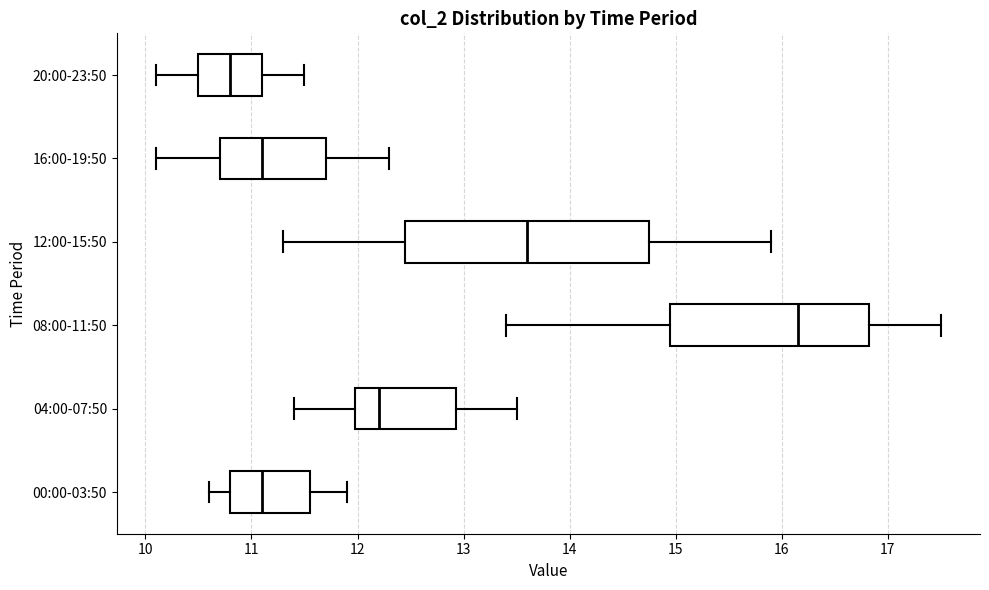

Where is the right edge of the box for 16:00-19:50 on the x-axis? The values are not printed on the chart, so give them approximately, as read against the axis.

11.7